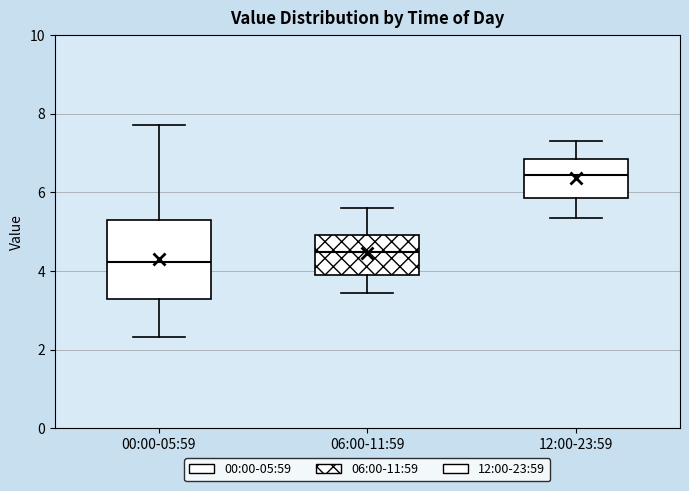

Reading left to right, read every box against the y-axis: the position of its median line, the range the box covers, and the ends of its whiskers. The values are not printed on the chart, so give them approximately, as read against the axis.

00:00-05:59: median 4.2, box 3.2 to 5.2, whiskers 2.4 to 7.8
06:00-11:59: median 4.4, box 3.8 to 5.0, whiskers 3.4 to 5.6
12:00-23:59: median 6.4, box 5.8 to 6.8, whiskers 5.4 to 7.4